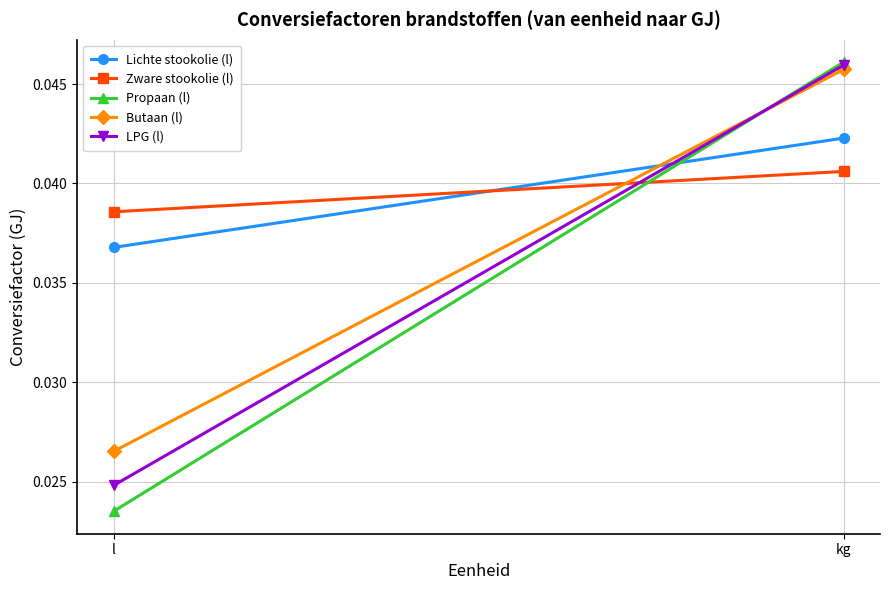

Between kg and l, which is larger?

kg